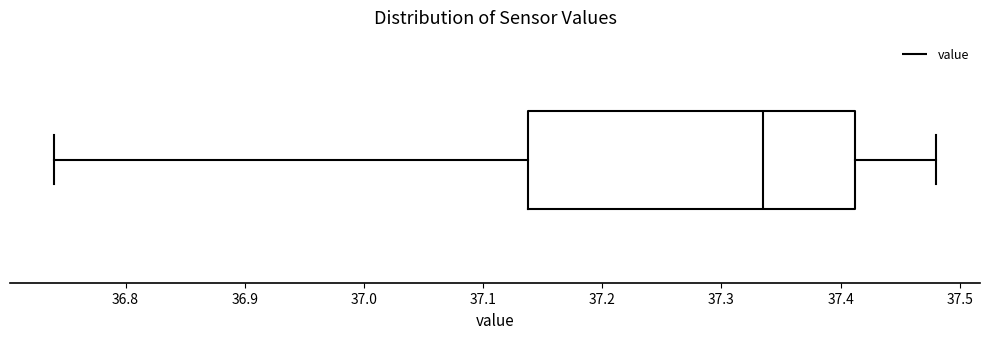

Transcribe this box plot: give where the median line is, the range the box spans, and where the two whiskers end, as read against the x-axis. The values are not printed on the chart, so give them approximately, as read against the axis.

median 37.34, box 37.14 to 37.41, whiskers 36.74 to 37.48